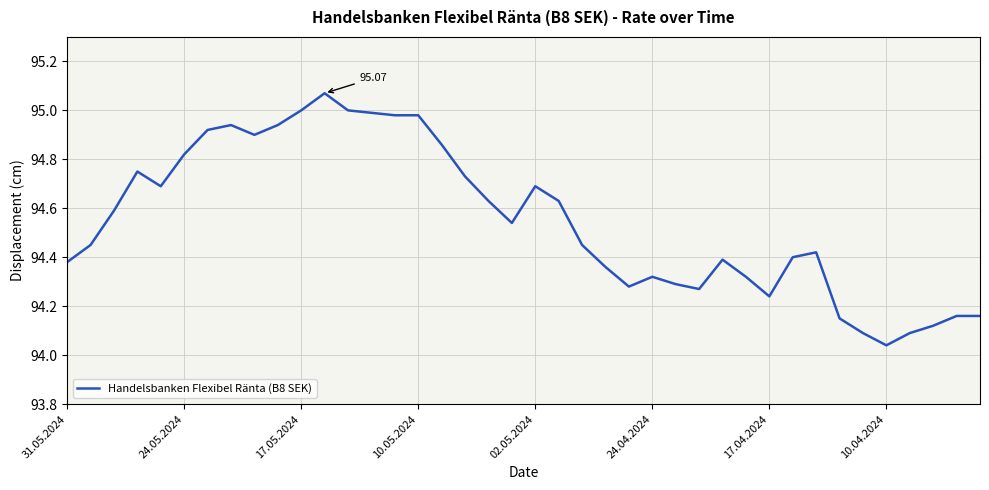

What is the difference between the maximum and minimum values?

1.0